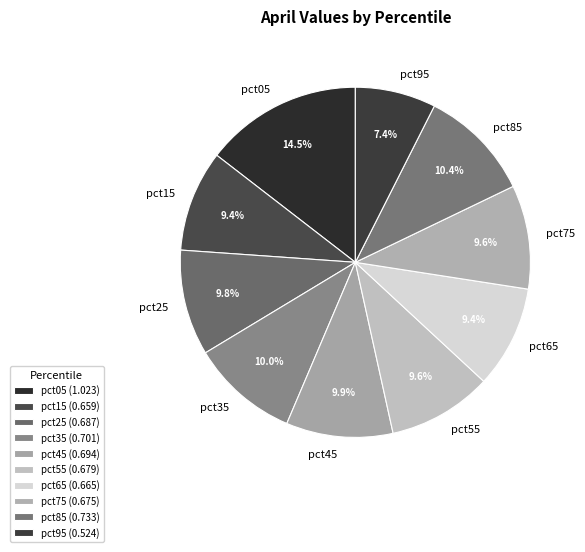

Do pct05 and pct75 together represent more than half of the pie?

No